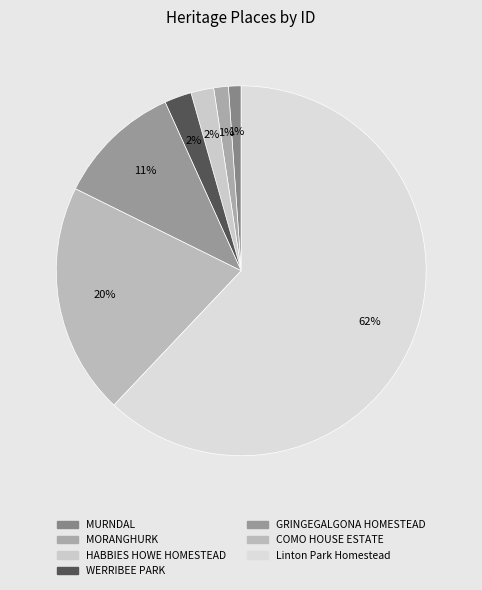

What percentage do COMO HOUSE ESTATE and GRINGEGALGONA HOMESTEAD together represent?

31.2%